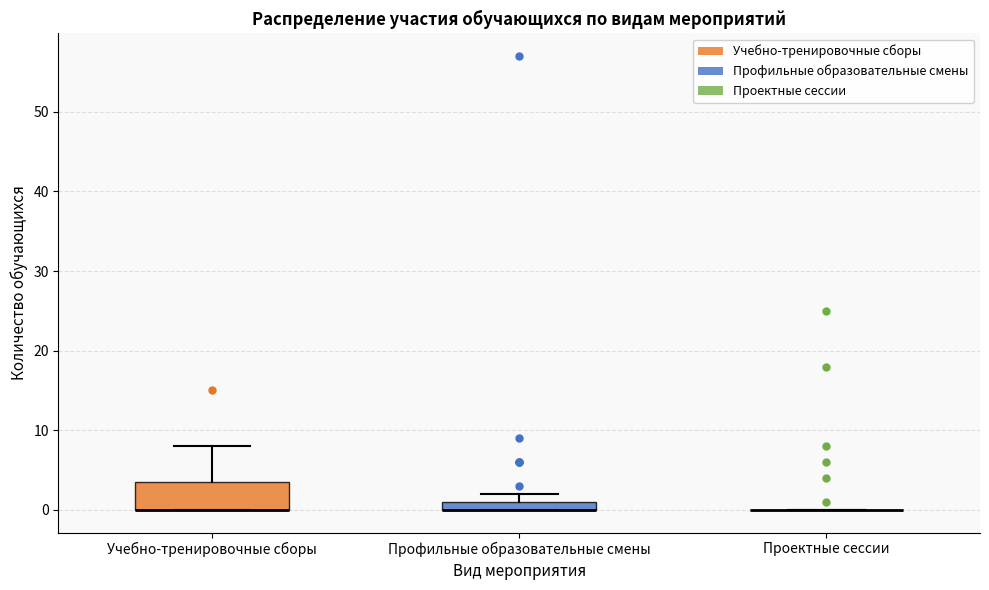

Which box is the tallest, from its lower edge to its upper edge?

Учебно-тренировочные сборы